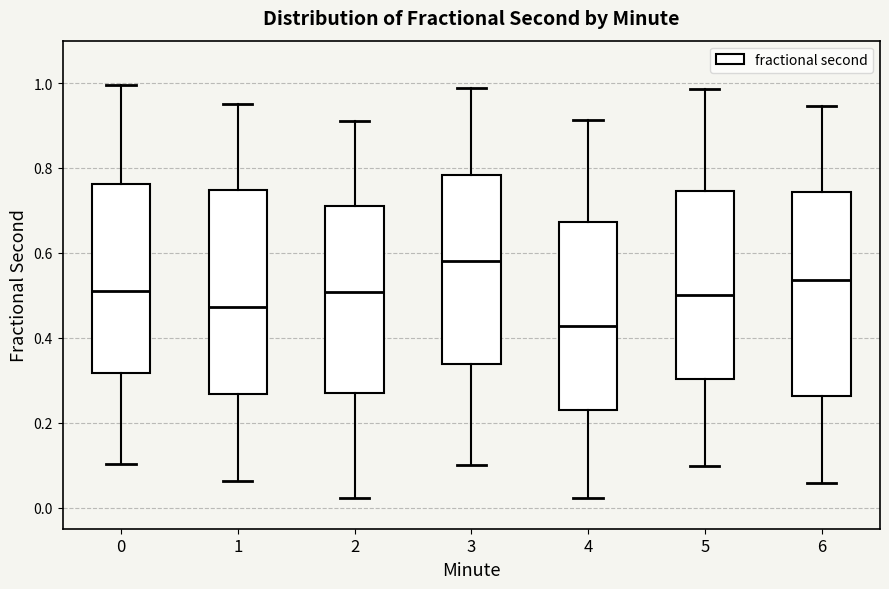

Reading left to right, read every box against the y-axis: the position of its median line, the range the box covers, and the ends of its whiskers. The values are not printed on the chart, so give them approximately, as read against the axis.

0: median 0.50, box 0.32 to 0.76, whiskers 0.10 to 1.00
1: median 0.48, box 0.26 to 0.74, whiskers 0.06 to 0.96
2: median 0.50, box 0.26 to 0.72, whiskers 0.02 to 0.92
3: median 0.58, box 0.34 to 0.78, whiskers 0.10 to 0.98
4: median 0.42, box 0.22 to 0.68, whiskers 0.02 to 0.92
5: median 0.50, box 0.30 to 0.74, whiskers 0.10 to 0.98
6: median 0.54, box 0.26 to 0.74, whiskers 0.06 to 0.94